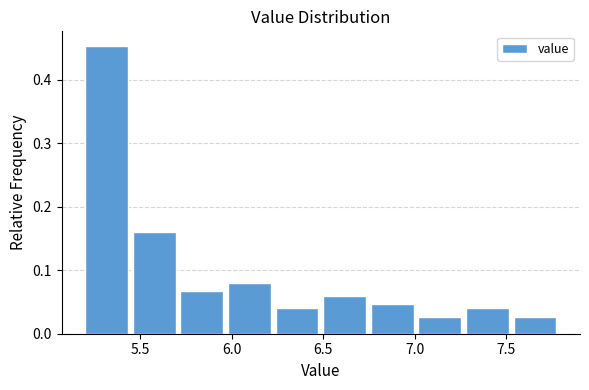

Reading left to right, list every bar in this chart as the range it spans on the x-axis followed by its height. Neither the bar edges nor the heights are printed on the chart, so give them approximately, as read against the axes.

5.20 to 5.46: 0.45
5.46 to 5.72: 0.16
5.72 to 5.98: 0.07
5.98 to 6.24: 0.08
6.24 to 6.50: 0.04
6.50 to 6.76: 0.06
6.76 to 7.02: 0.05
7.02 to 7.28: 0.03
7.28 to 7.54: 0.04
7.54 to 7.80: 0.03